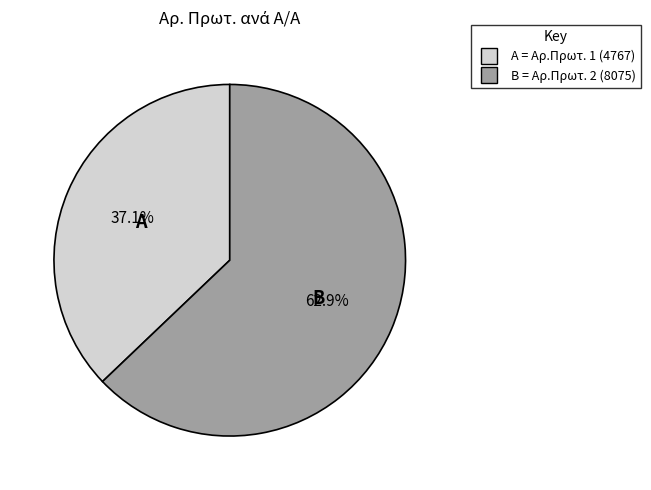

To the nearest percent, what is the average slice percentage?

50%